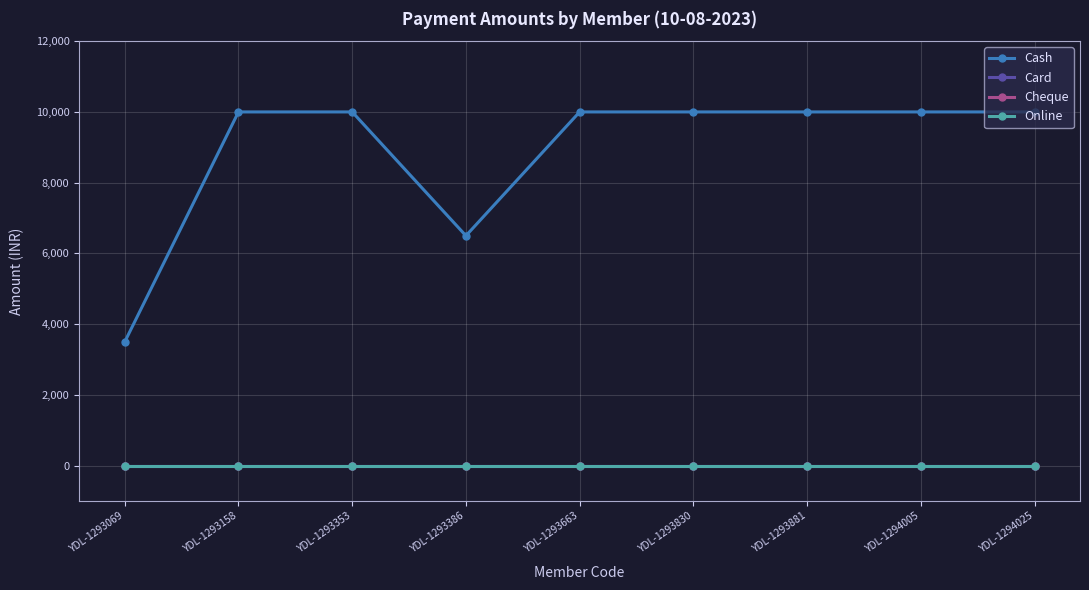

True or false: Card and Cash cross at least once.

False